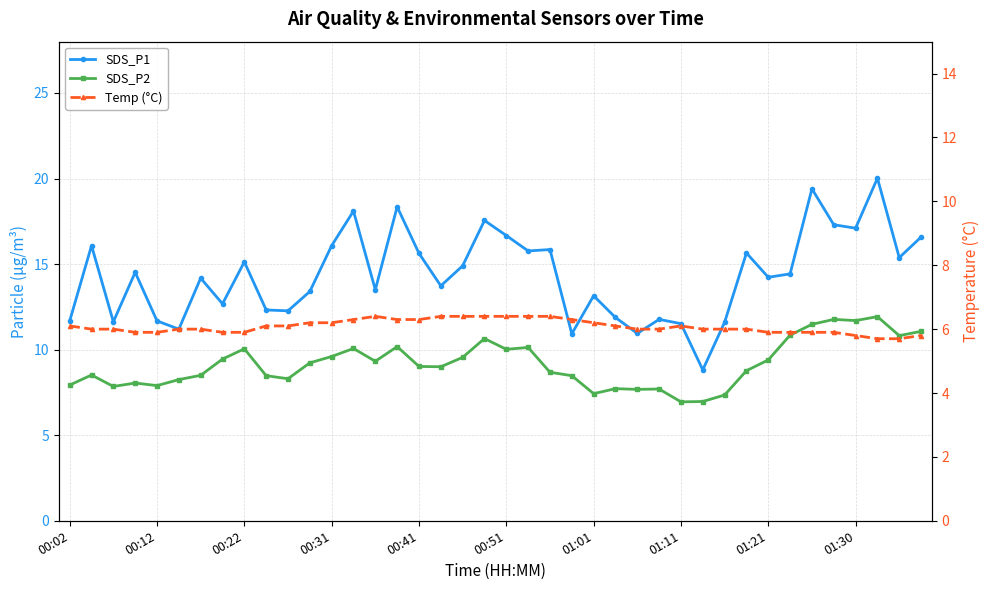

What position from the left is 30?

31